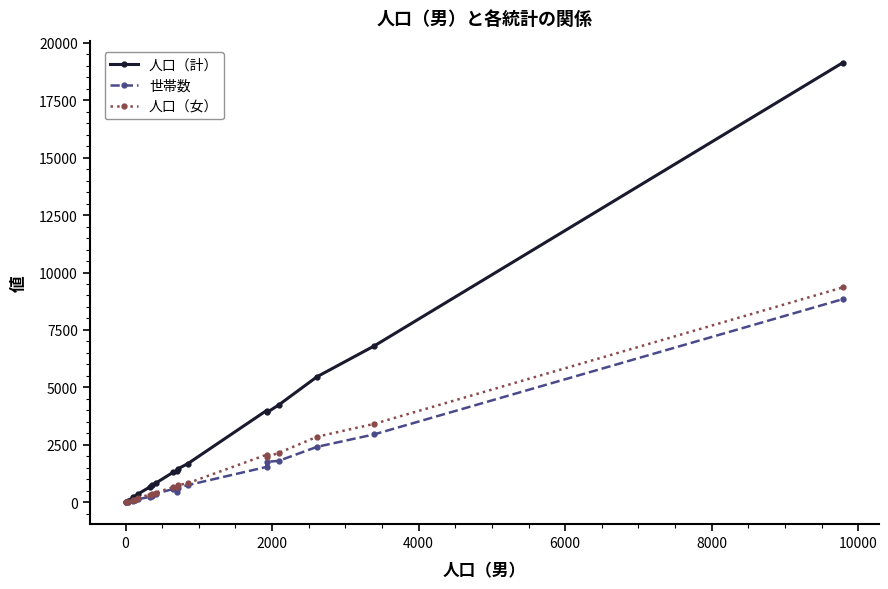

Which series has the widest spread of values?

人口（計）